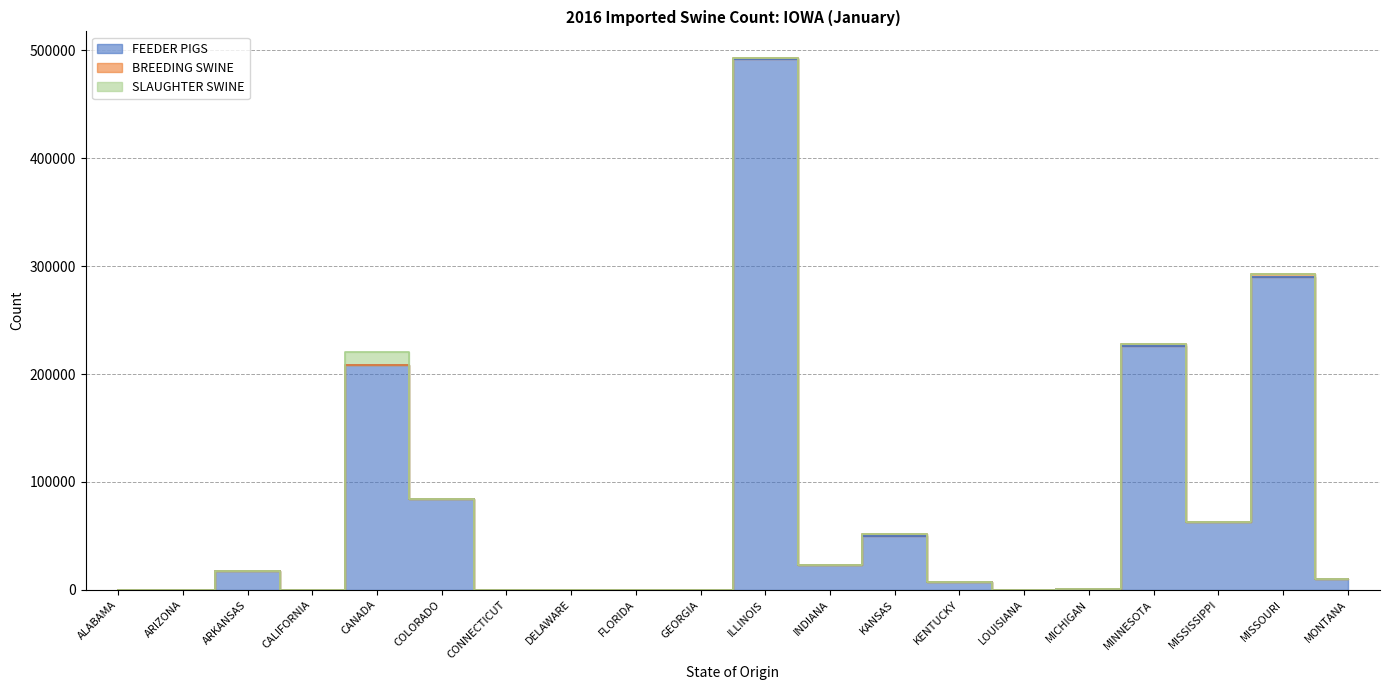

True or false: FEEDER PIGS and BREEDING SWINE intersect in this chart.

False